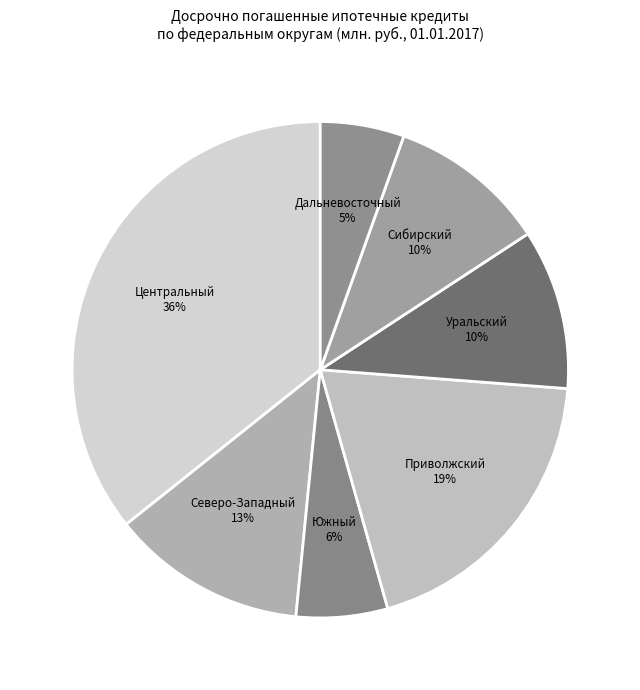

Is there a majority slice in this chart?

No